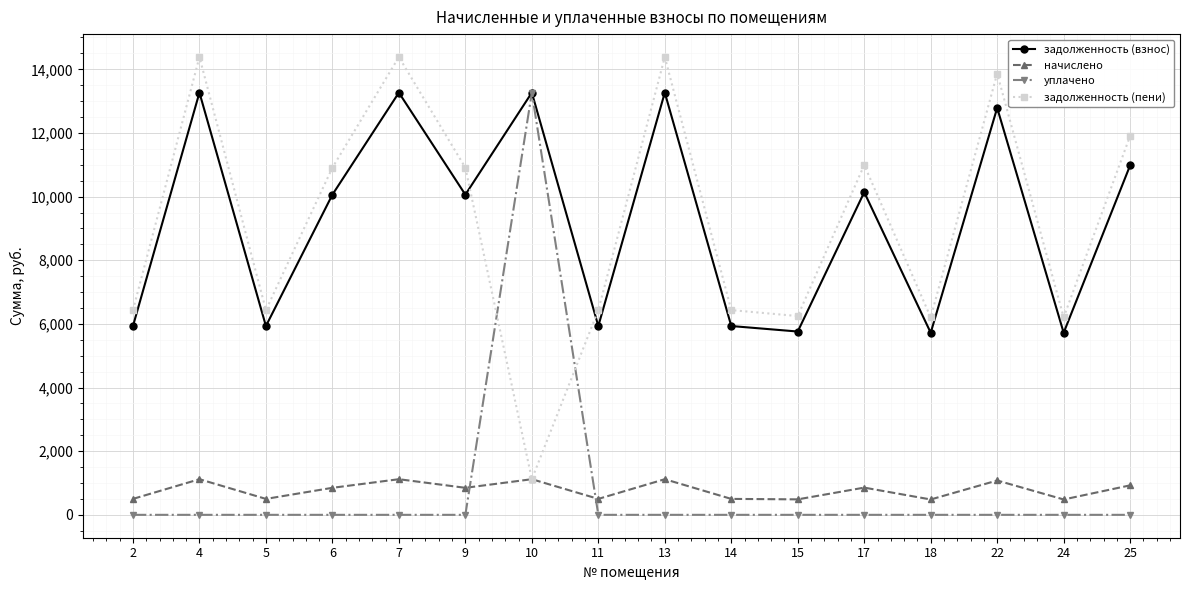

How many intersections are there between задолженность (пени) and уплачено?

2